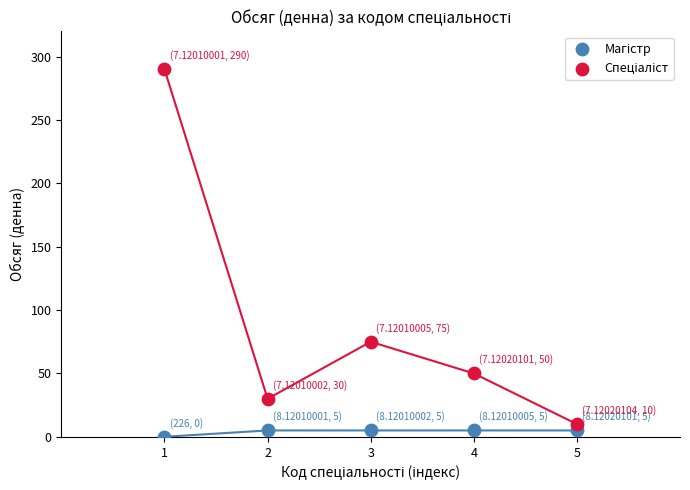

What is the X range (max minus min) for the scatter plot?

4